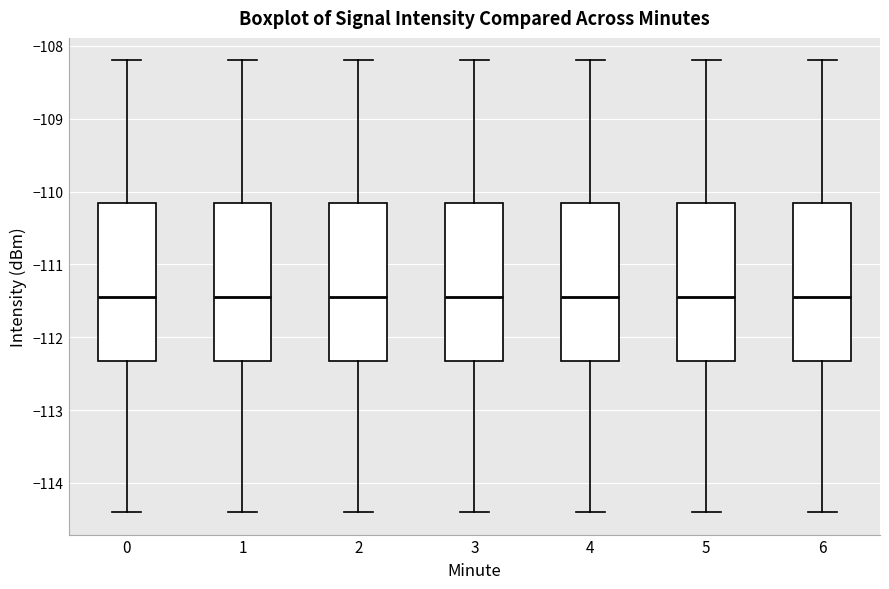

Where is the upper edge of the box at x = 2 on the y-axis? The values are not printed on the chart, so give them approximately, as read against the axis.

-110.2